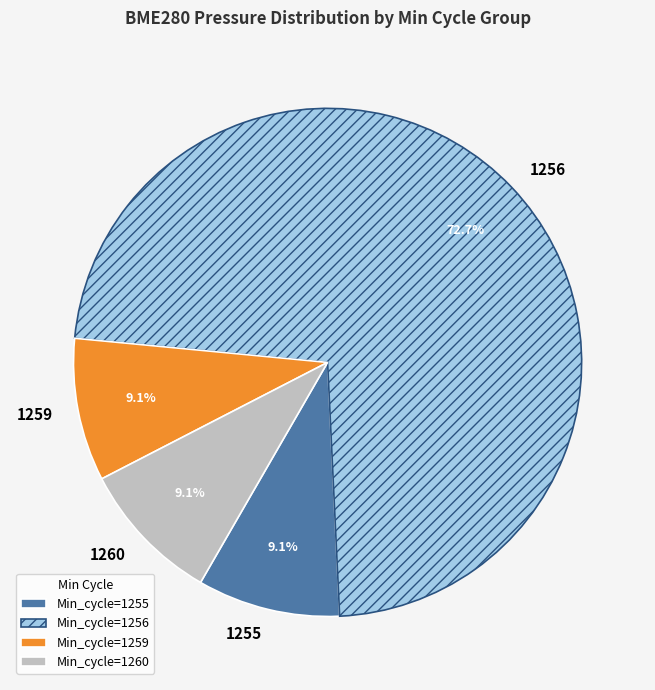

What portion of the pie excludes 1255?

90.9%